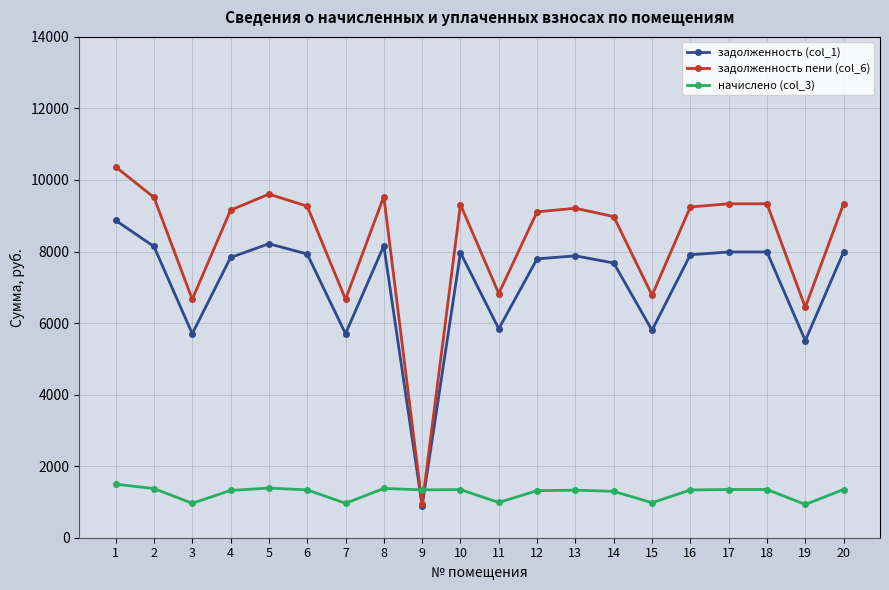

Which series has the largest total across all categories?

задолженность пени (col_6)